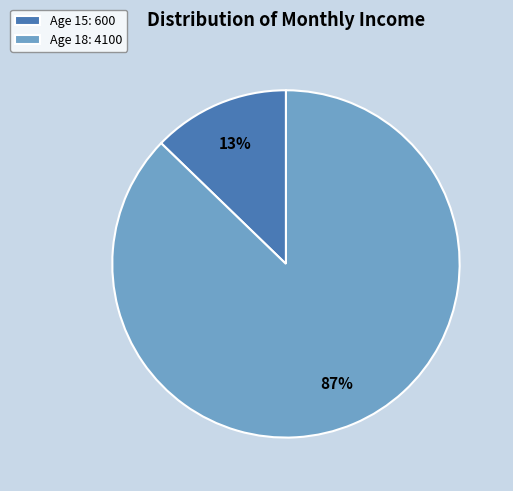

What percentage is the Age 18: 4100 slice, to the nearest percent?

87%